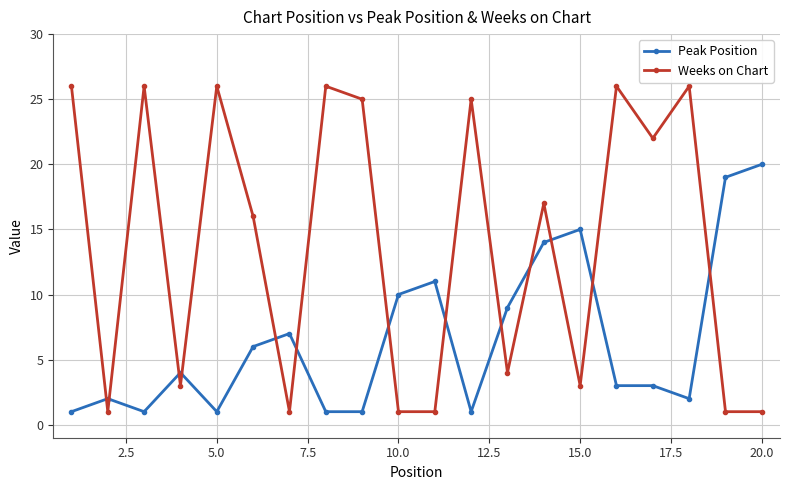

Which series ends up on top after the final intersection of Peak Position and Weeks on Chart?

Peak Position